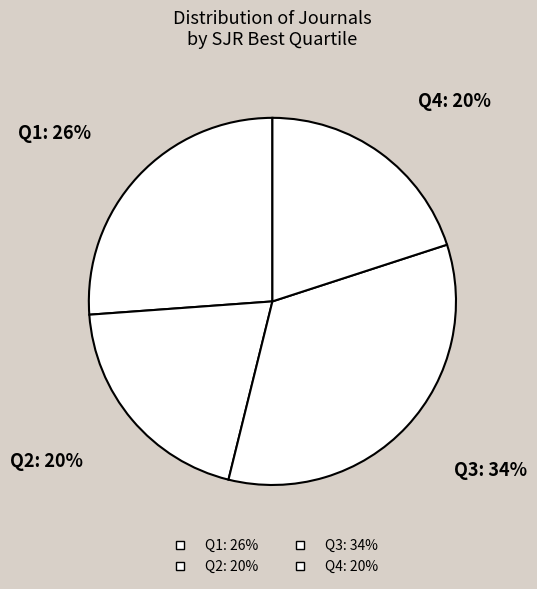

Count the number of slices in the pie.

4